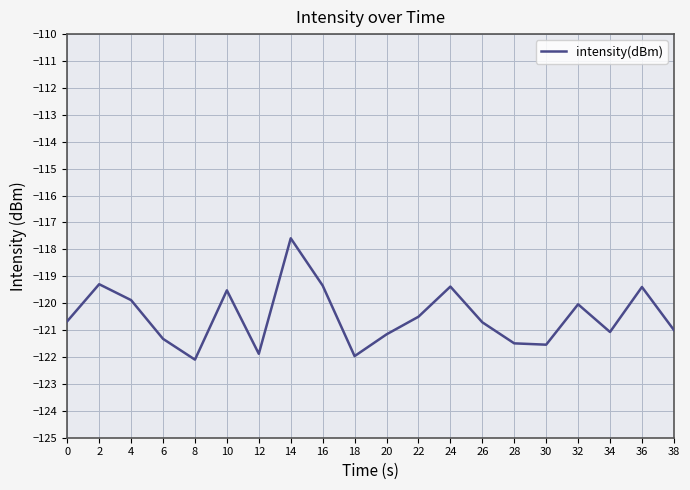

Does the chart display data point markers on the line(s)?

No